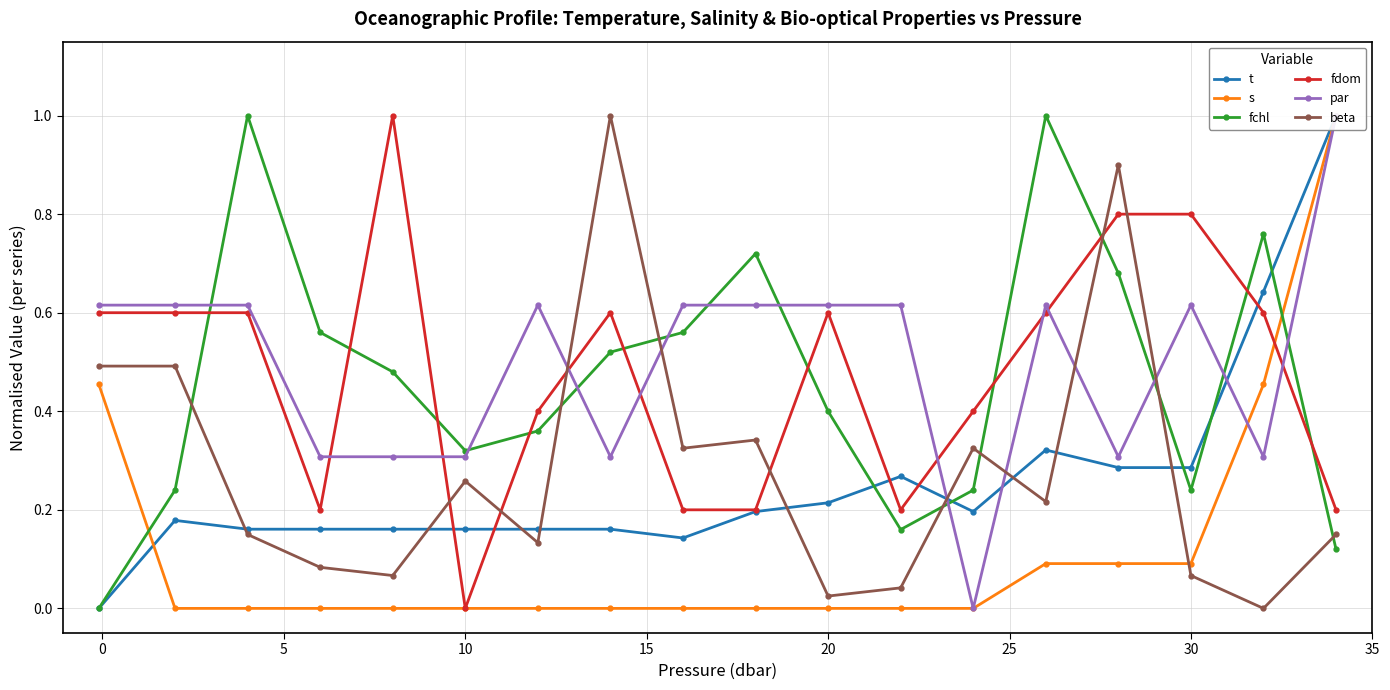

Which series has the largest total across all categories?

par